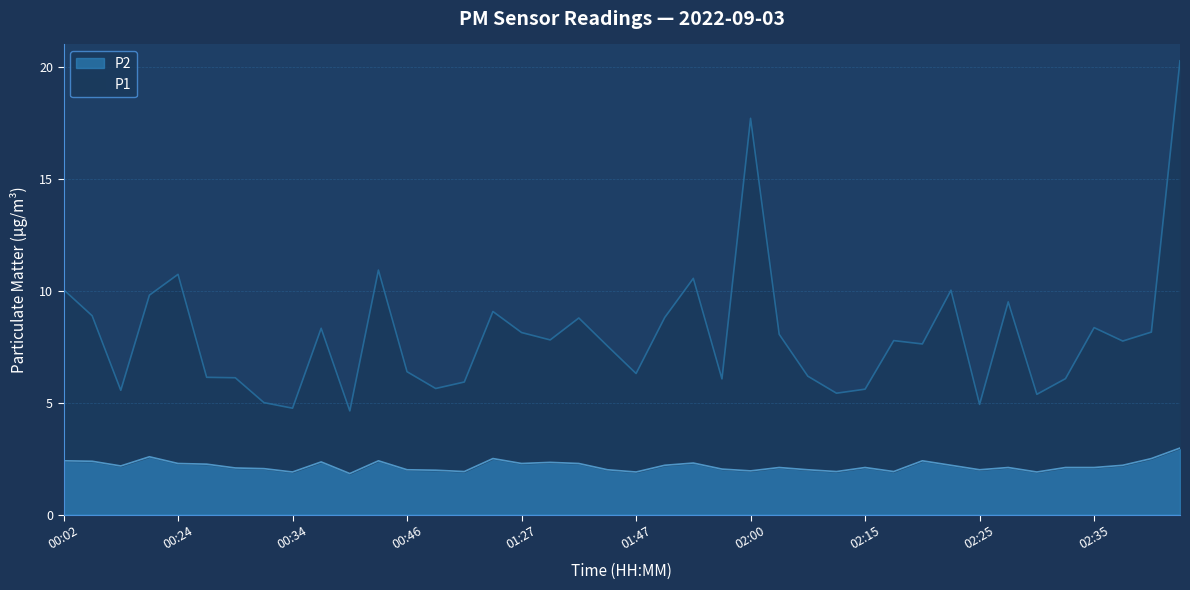

What is the sum of all P1 values?

320.6